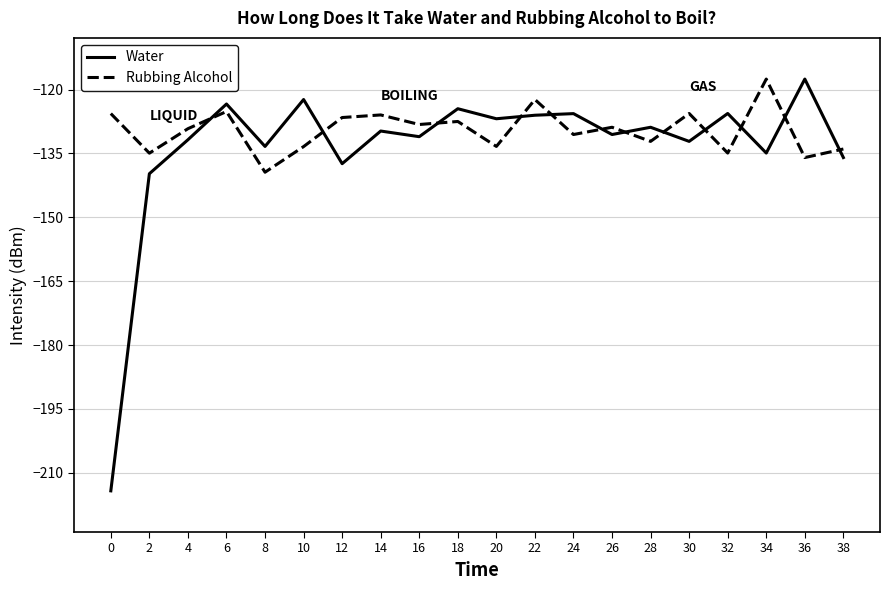

What is the maximum value shown in the chart?

-117.5